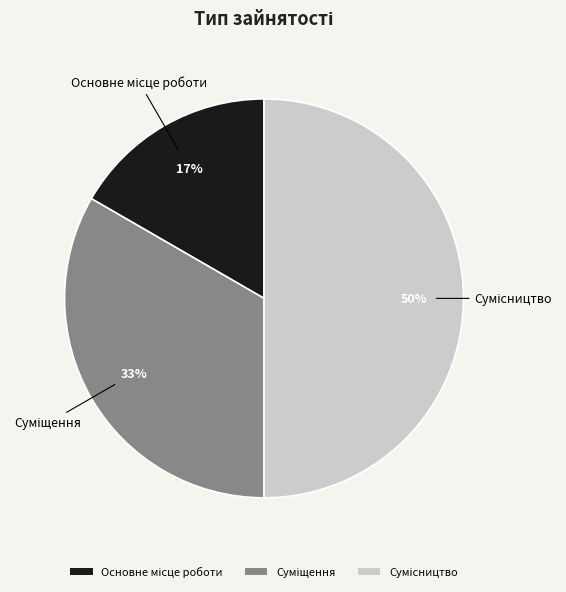

Is the sum of Сумісництво and Основне місце роботи greater than half?

Yes